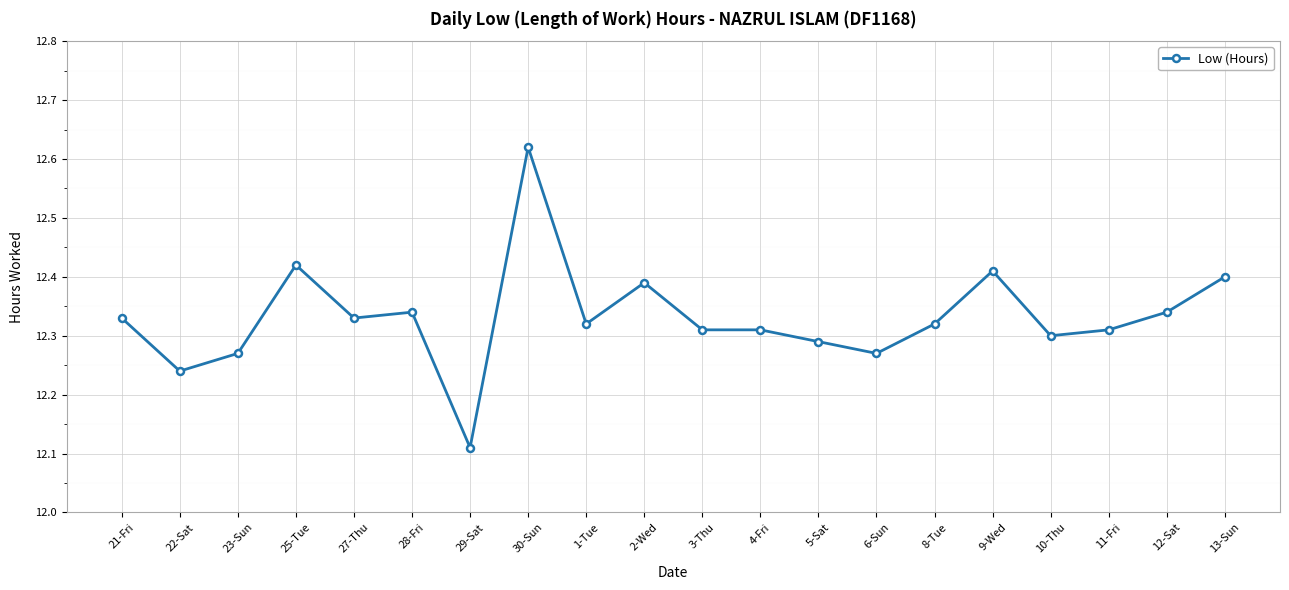

Count the values in the range 12 to 13.

20